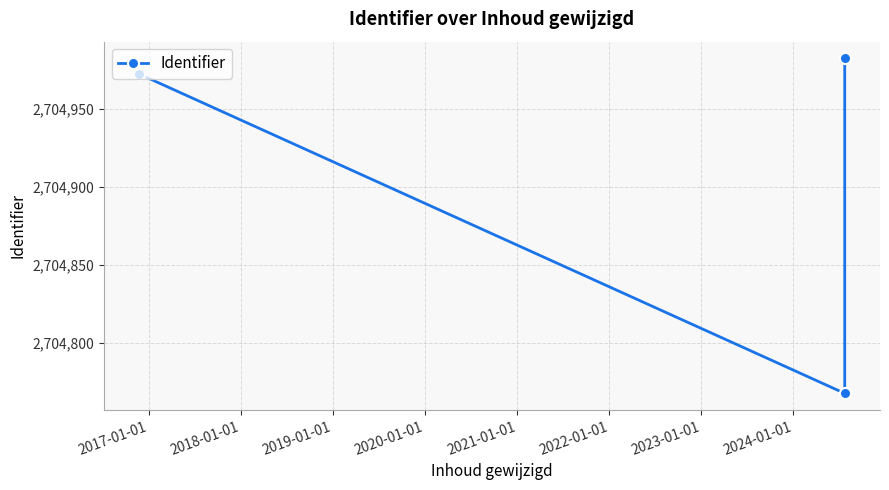

How many data points are above 2704972?

1